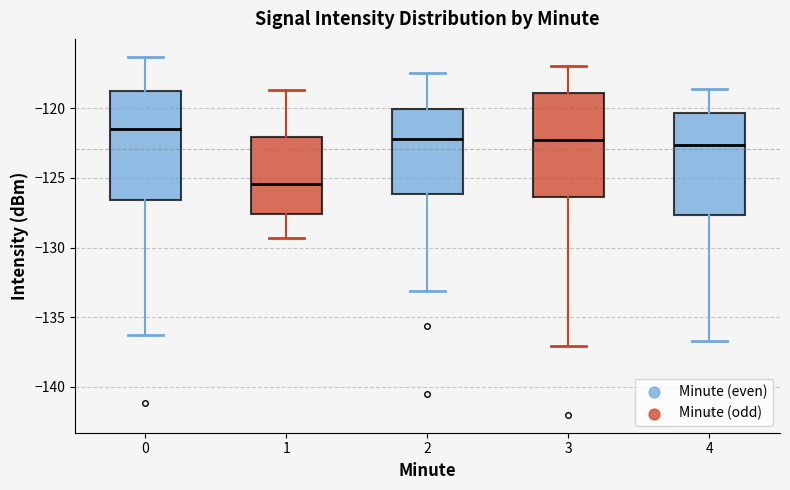

Which box has the highest median line?

0